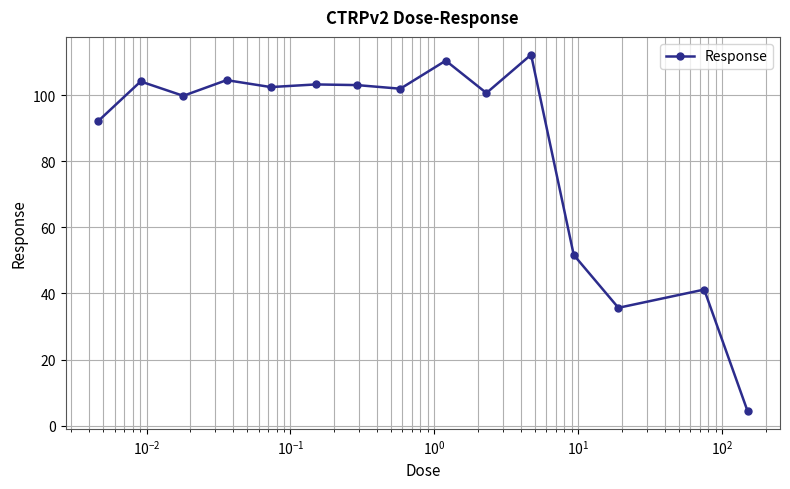

What is the value of the 12th point from the left?

51.7